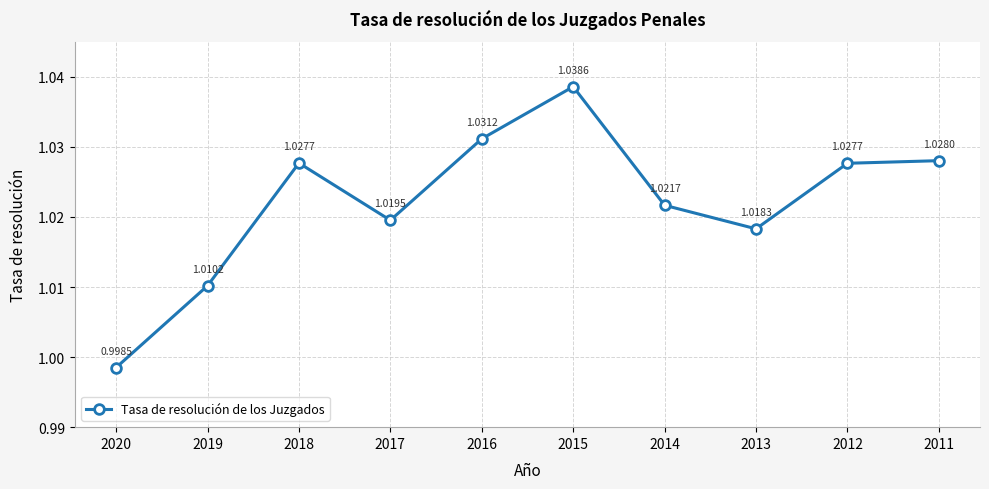

What is the sum of all values?

10.2